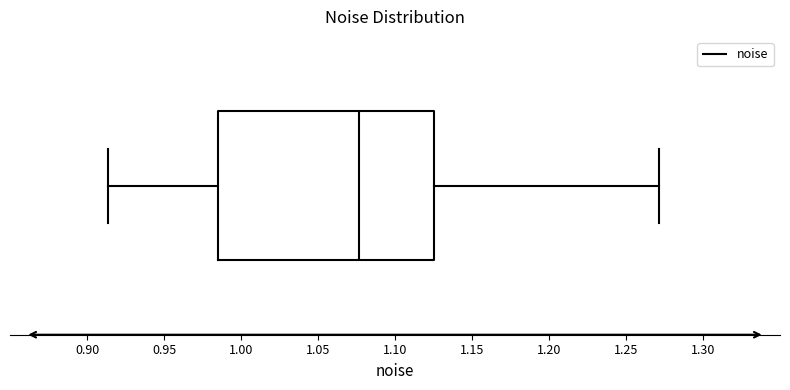

Read this box plot against the x-axis: the position of the median line, the range covered by the box, and the ends of both whiskers. The values are not printed on the chart, so give them approximately, as read against the axis.

median 1.075, box 0.985 to 1.125, whiskers 0.915 to 1.270